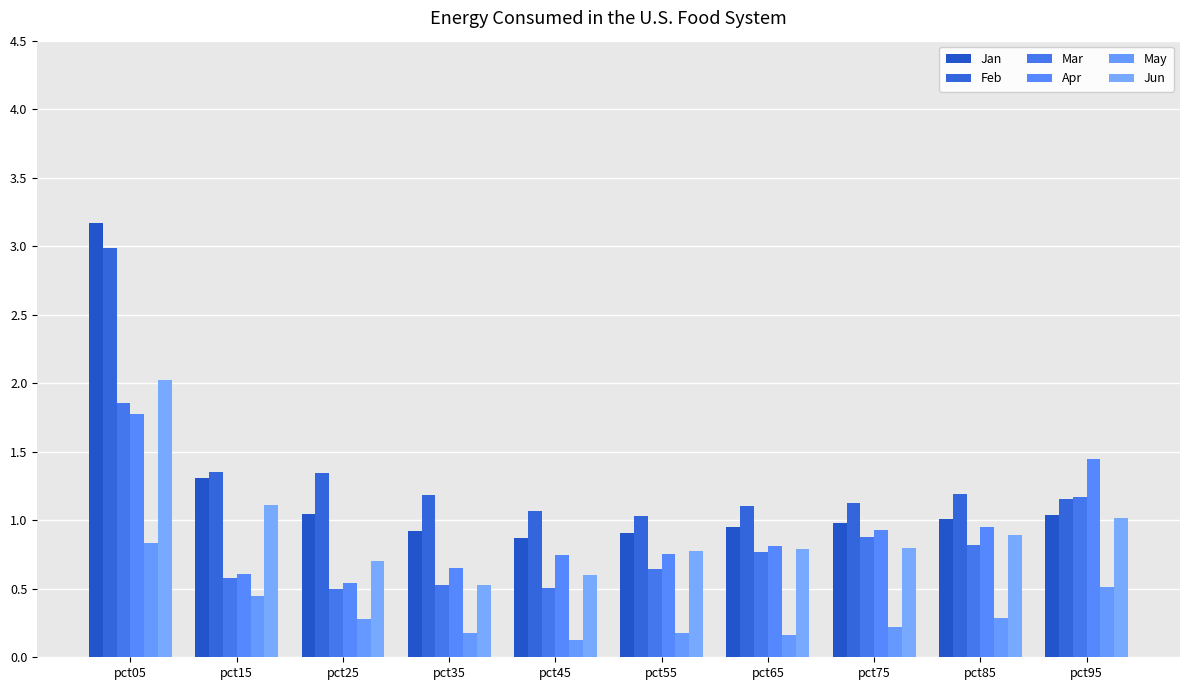

Which series has the largest total across all categories?

Feb